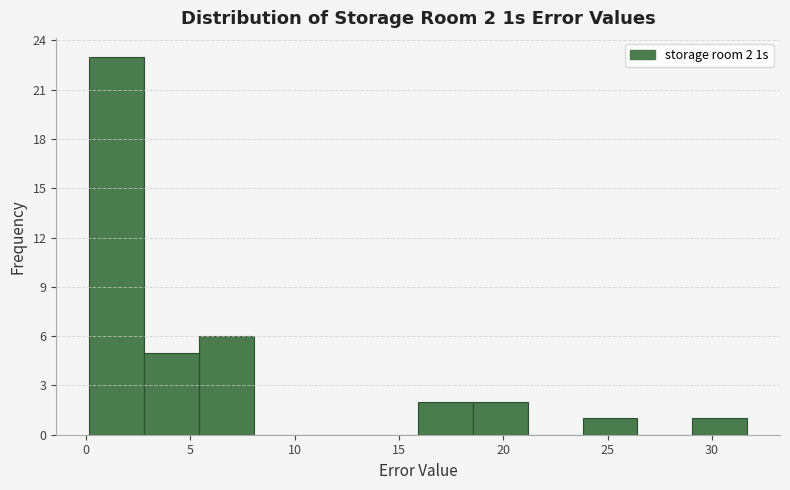

Over which range of the x-axis is the bar tallest?

0.0 to 3.0